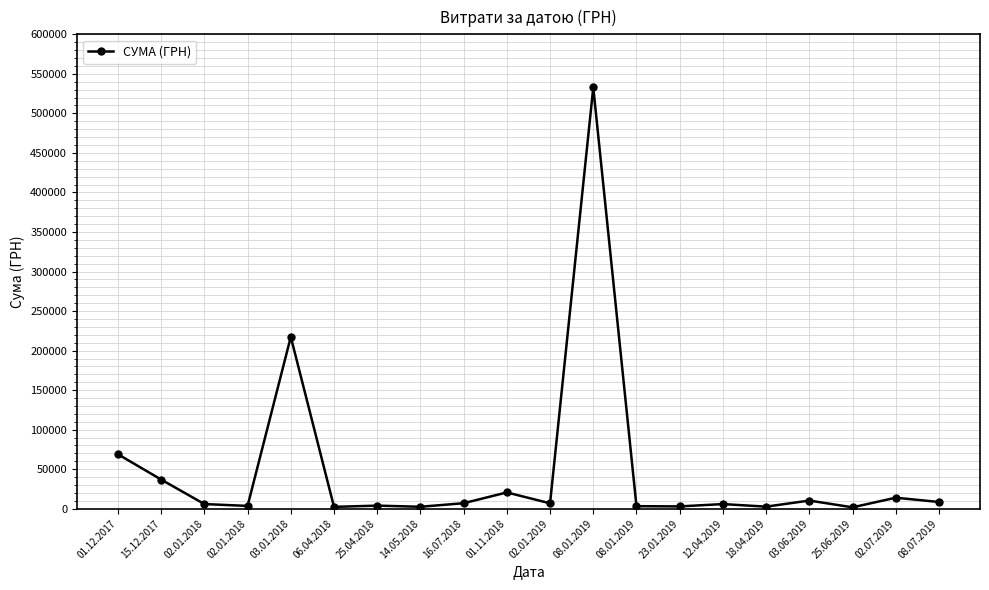

How many lines are shown in the chart?

1